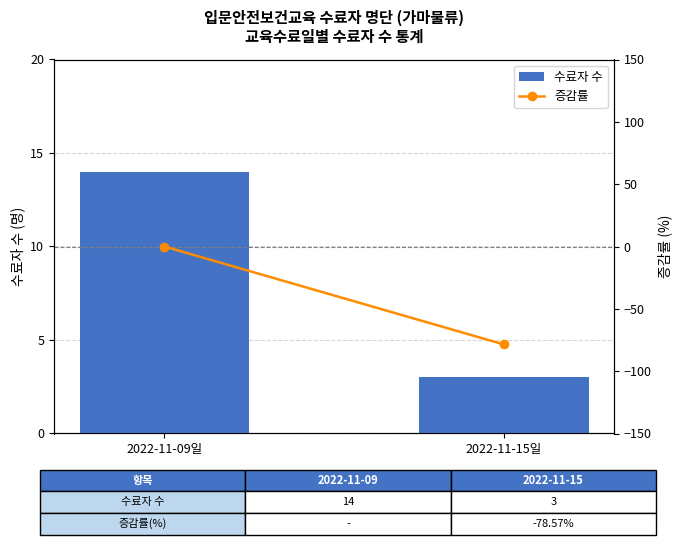

Which has a higher value, 2022-11-15일 or 2022-11-09일?

2022-11-09일